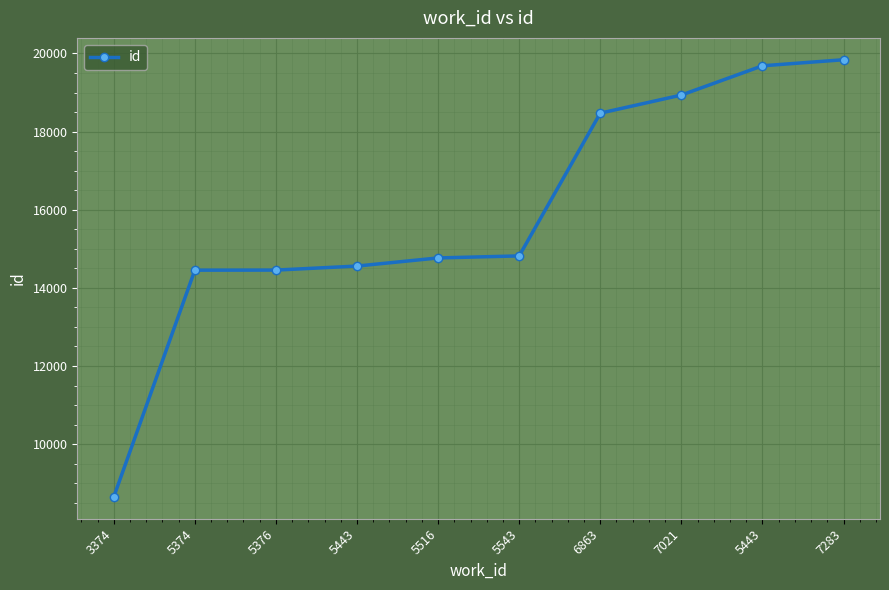

True or false: the data has more than 2 interior local peaks.

False